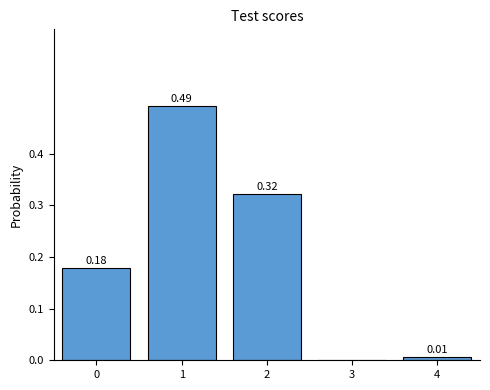

What is the sum of all values?

1.0